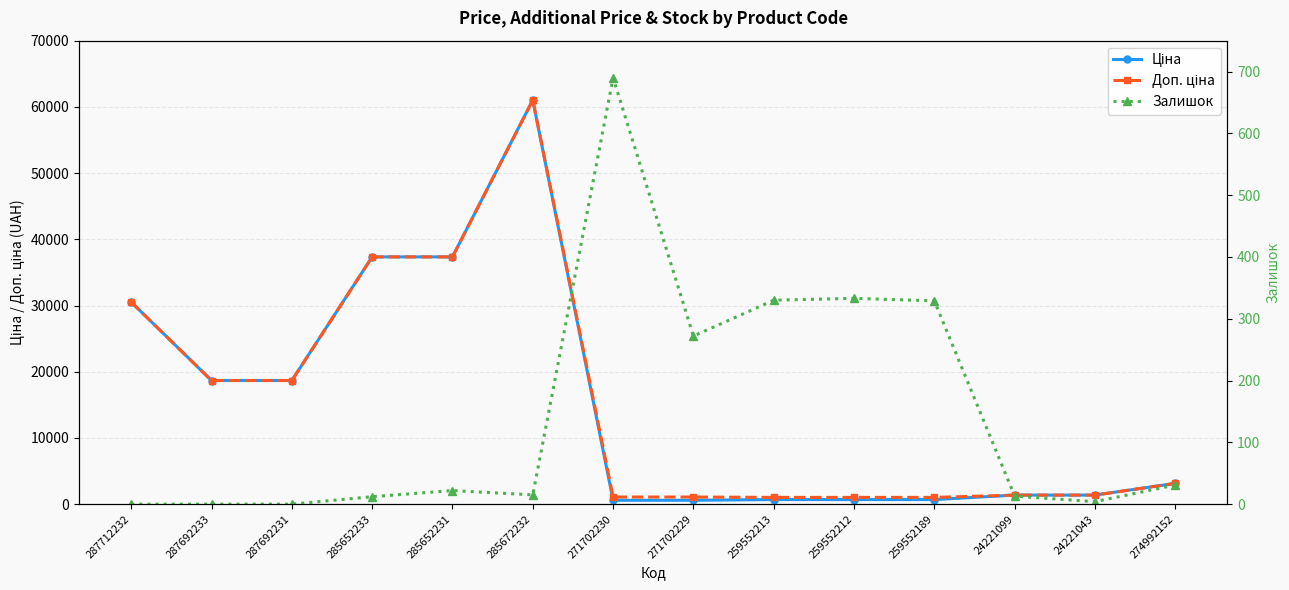

How many lines are shown in the chart?

3